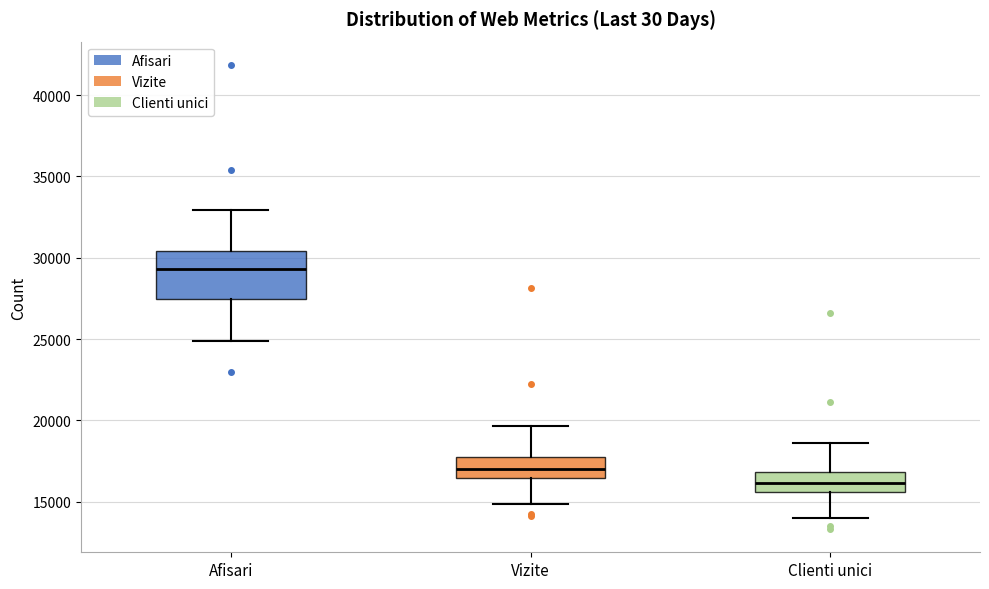

Reading left to right, read every box against the y-axis: the position of its median line, the range the box covers, and the ends of its whiskers. The values are not printed on the chart, so give them approximately, as read against the axis.

Afisari: median 29500, box 27500 to 30500, whiskers 25000 to 33000
Vizite: median 17000, box 16500 to 18000, whiskers 15000 to 19500
Clienti unici: median 16000, box 15500 to 17000, whiskers 14000 to 18500